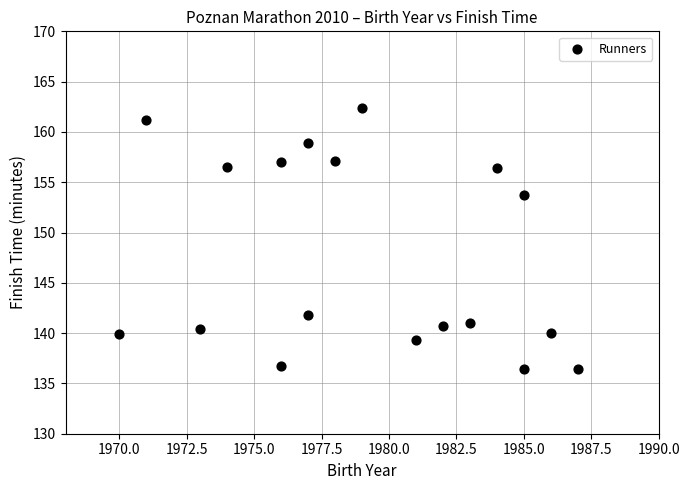

What Y value in the scatter plot is closest to 149?

153.7